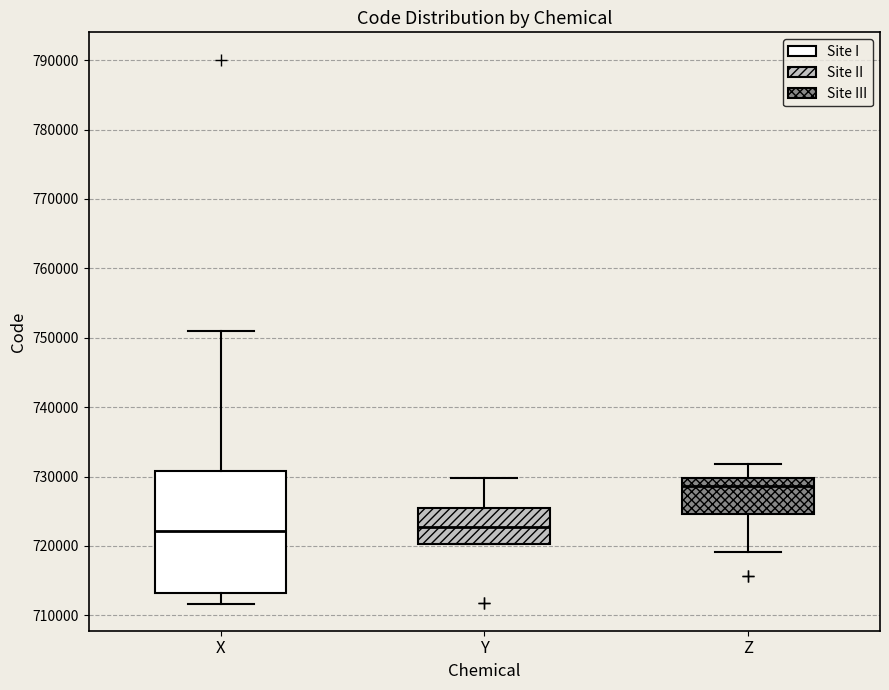

Where is the lower edge of the box for Z on the y-axis? The values are not printed on the chart, so give them approximately, as read against the axis.

725000